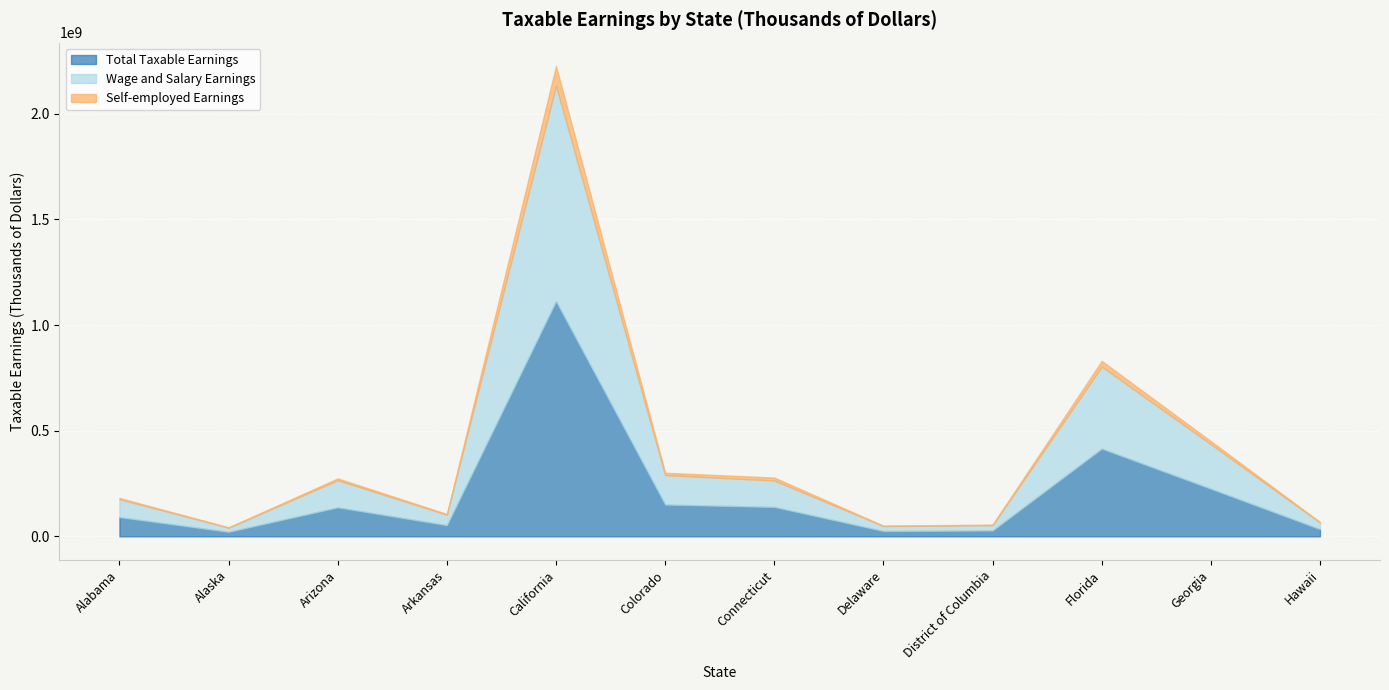

What are all the series names shown in the legend?

Total Taxable Earnings, Wage and Salary Earnings, Self-employed Earnings